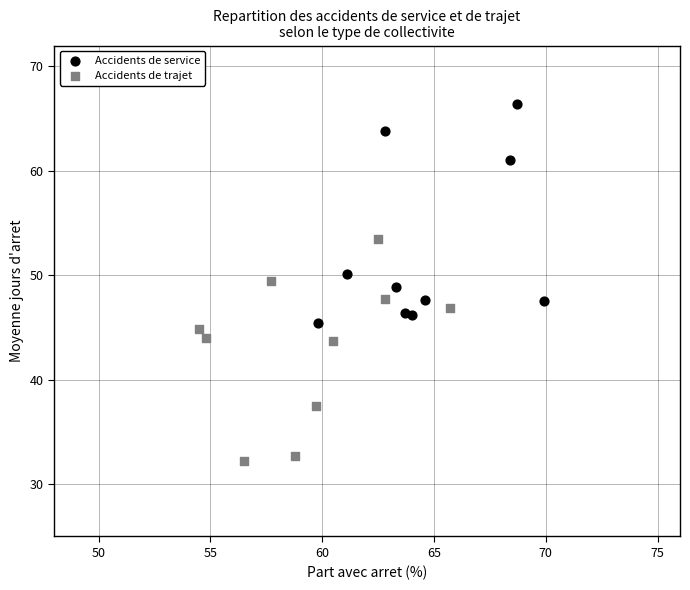

Which series contains the highest Y value?

Accidents de service